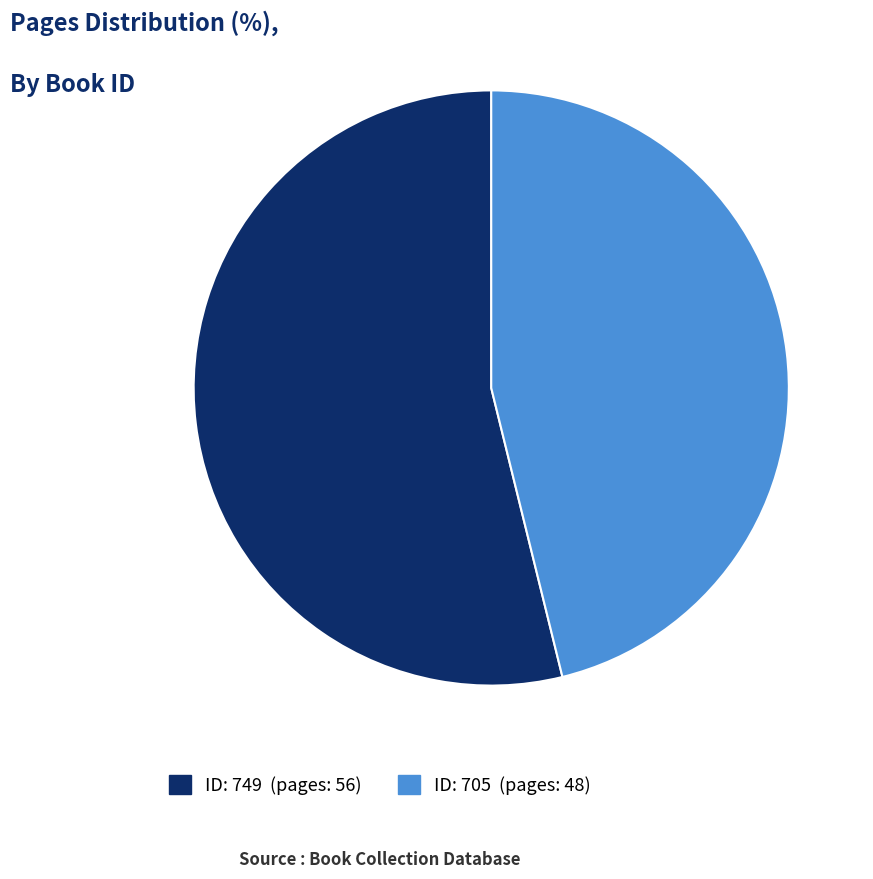

The ID: 705 (pages: 48) slice represents 46% of the pie. True or false?

True